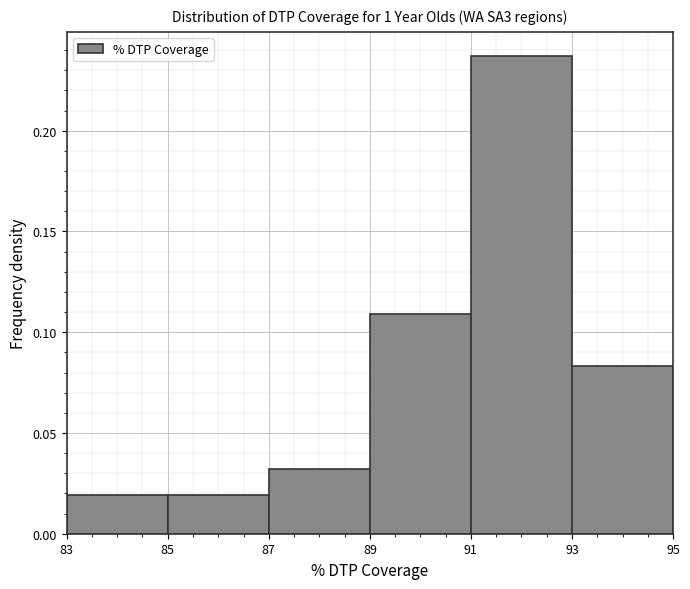

What is the height of the bar covering 85 to 87 on the x-axis? The values are not printed on the chart, so give them approximately, as read against the axis.

0.020